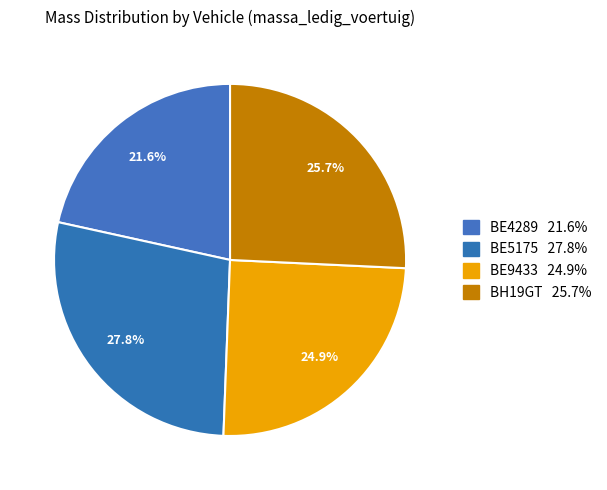

What percentage is the BE4289 slice, to the nearest percent?

22%